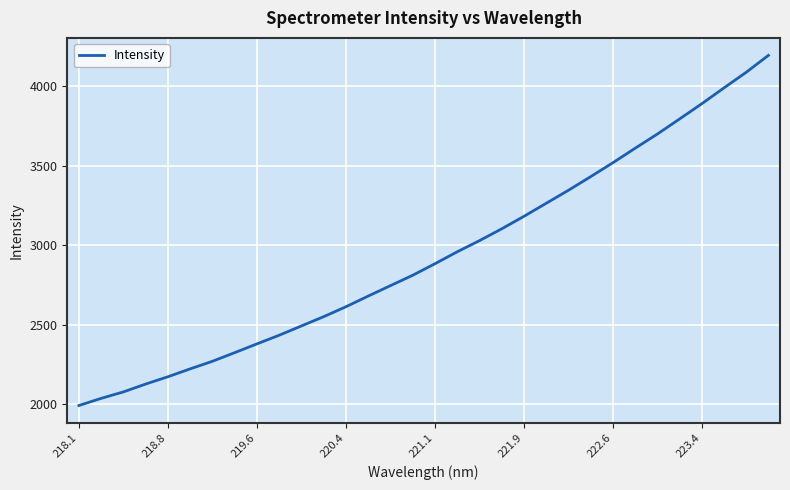

What is the difference between the maximum and minimum values?

2202.1